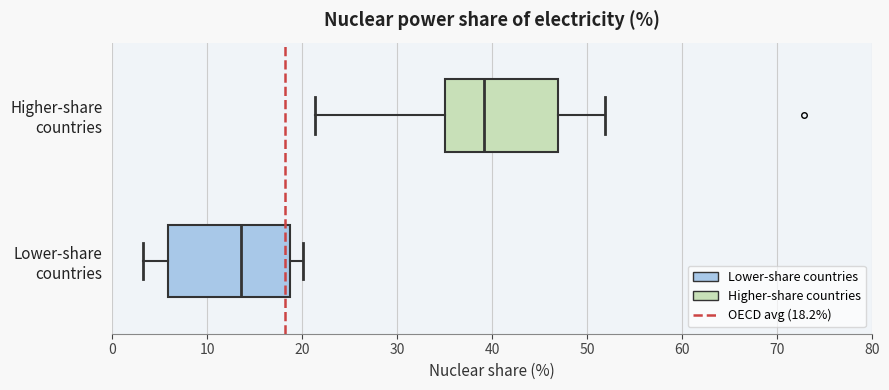

Reading bottom to top, read every box against the x-axis: the position of its median line, the range the box covers, and the ends of its whiskers. The values are not printed on the chart, so give them approximately, as read against the axis.

Lower-share countries: median 14, box 6 to 19, whiskers 3 to 20
Higher-share countries: median 39, box 35 to 47, whiskers 21 to 52